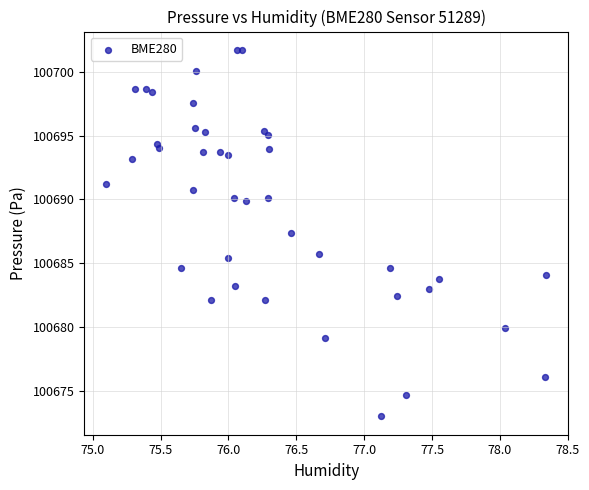

What Y value in the scatter plot is closest to 100687?

100687.4